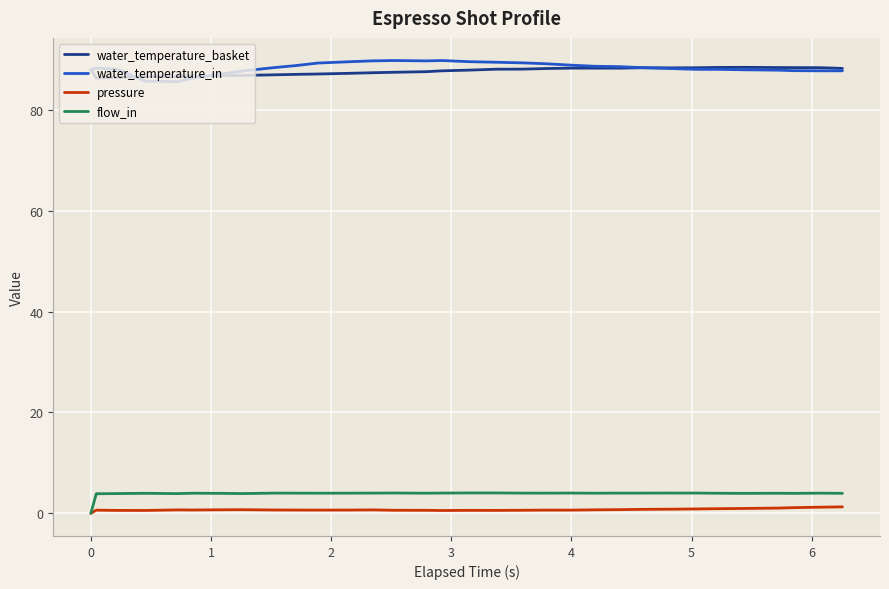

True or false: pressure and water_temperature_in cross at least once.

False